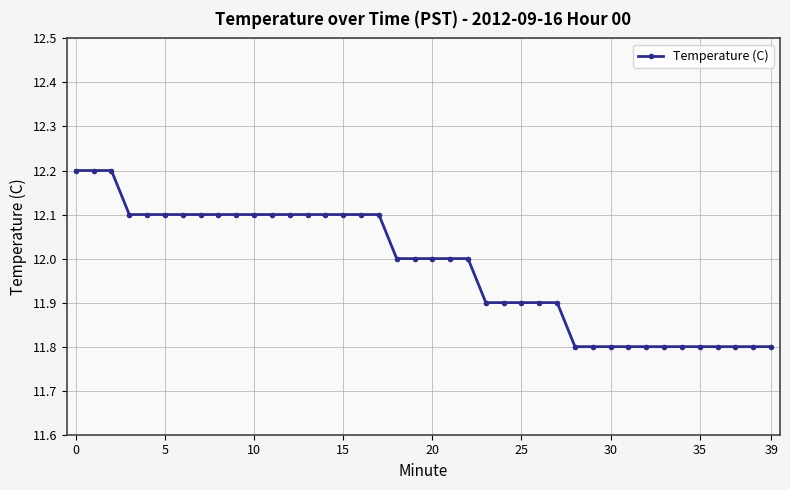

What is the minimum value shown in the chart?

11.8